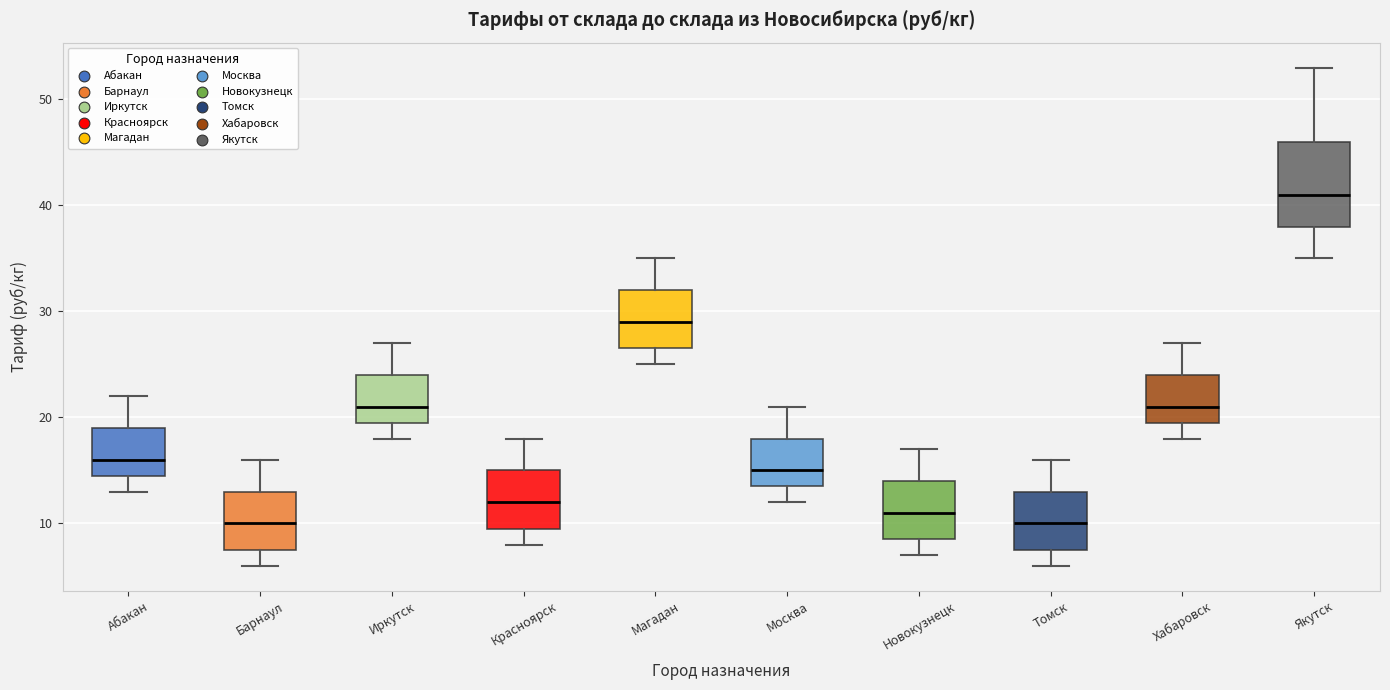

Where is the upper edge of the box for Москва on the y-axis? The values are not printed on the chart, so give them approximately, as read against the axis.

18